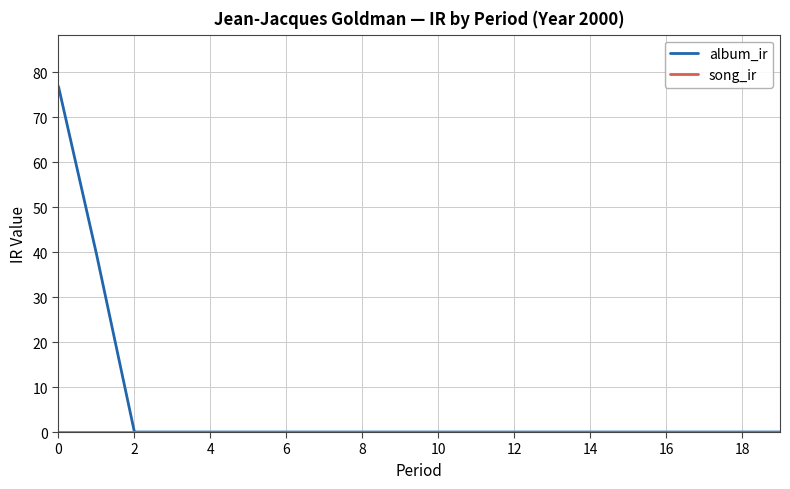

What is the maximum value for album_ir?

76.9